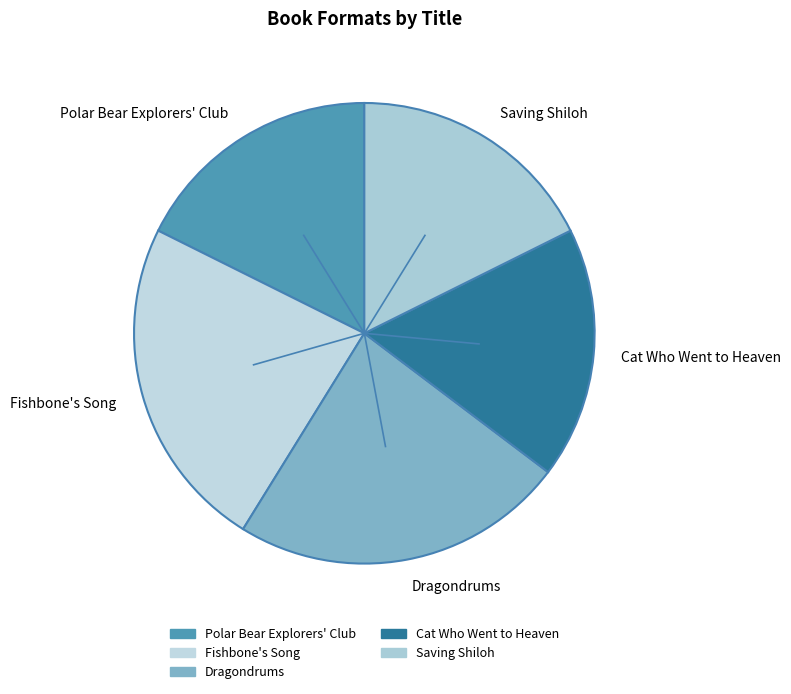

Do Polar Bear Explorers' Club and Cat Who Went to Heaven together represent more than half of the pie?

No